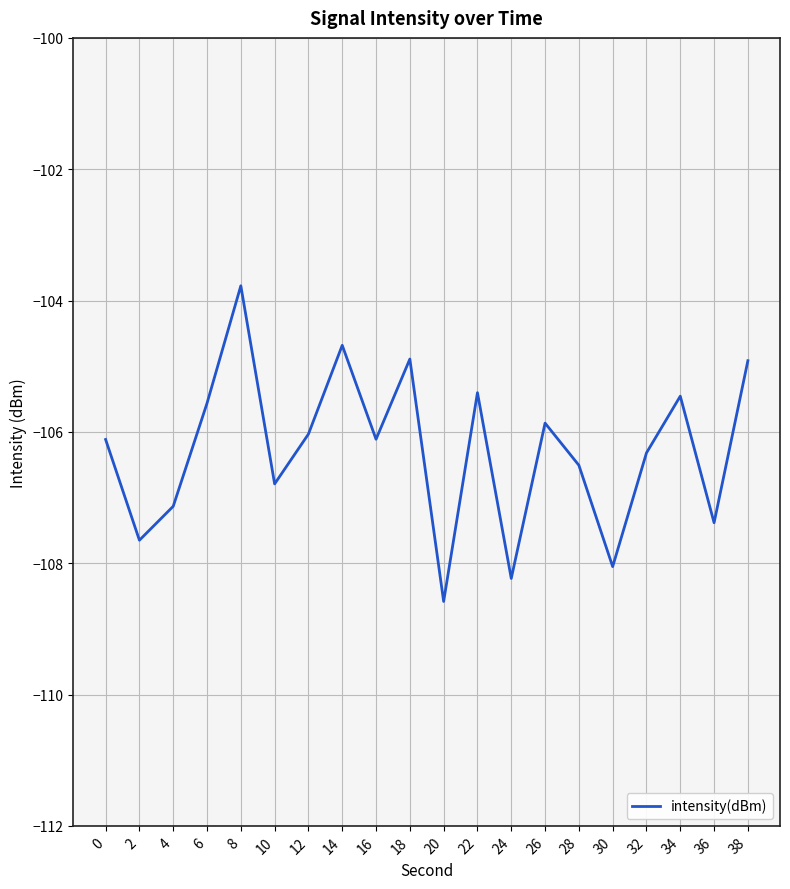

What is the change in value from 2 to 12?

+1.6